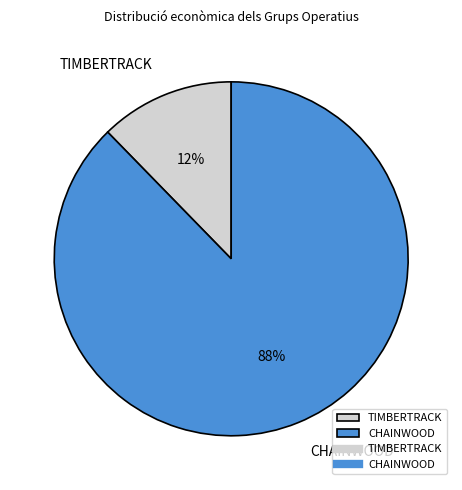

To the nearest percent, what is the combined percentage of TIMBERTRACK and CHAINWOOD?

100%